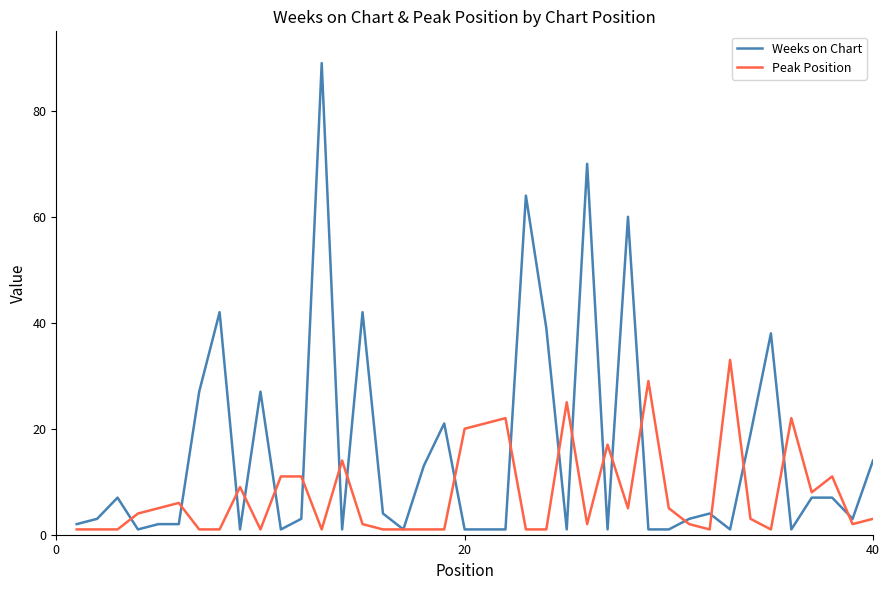

What is the highest value of the Peak Position series?

33